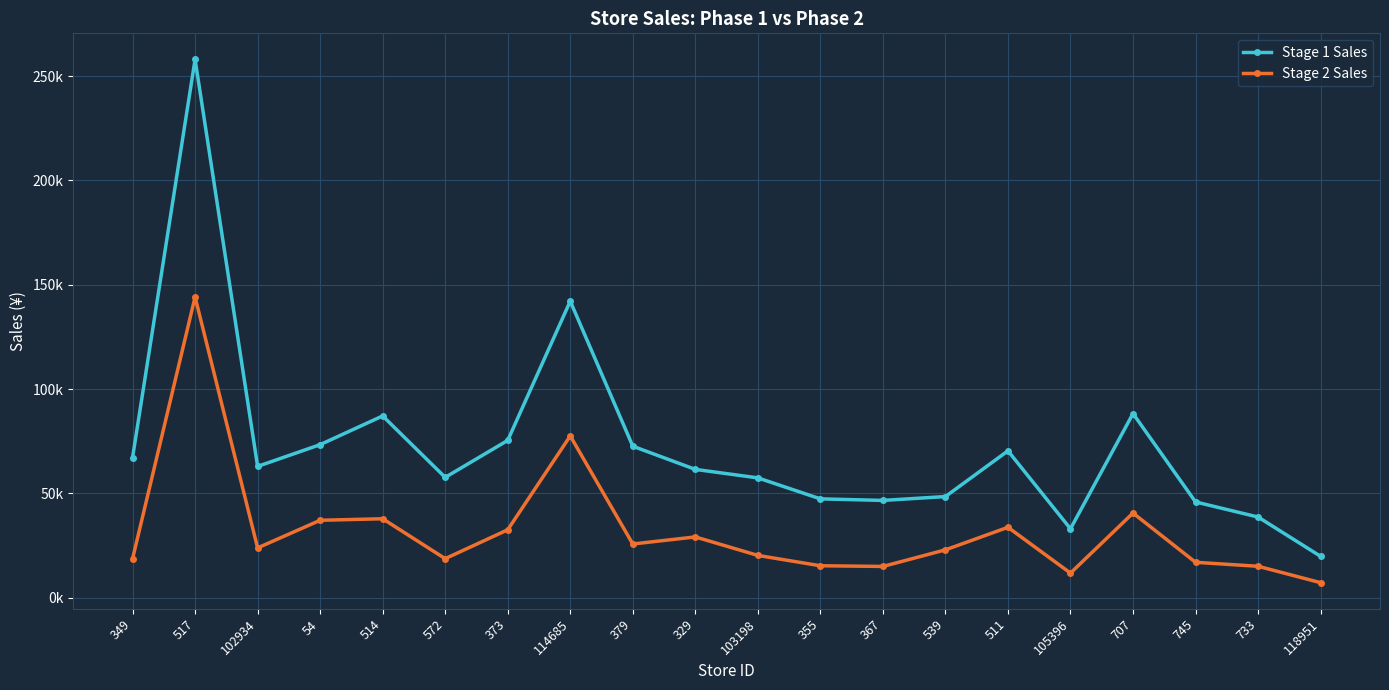

List the series in order of their peak value, highest first.

Stage 1 Sales, Stage 2 Sales